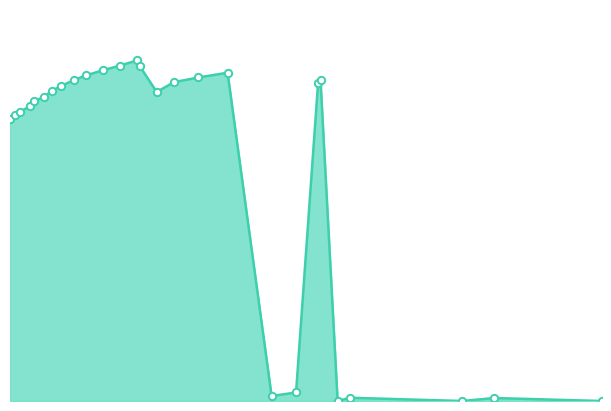

How many lines are shown in the chart?

1